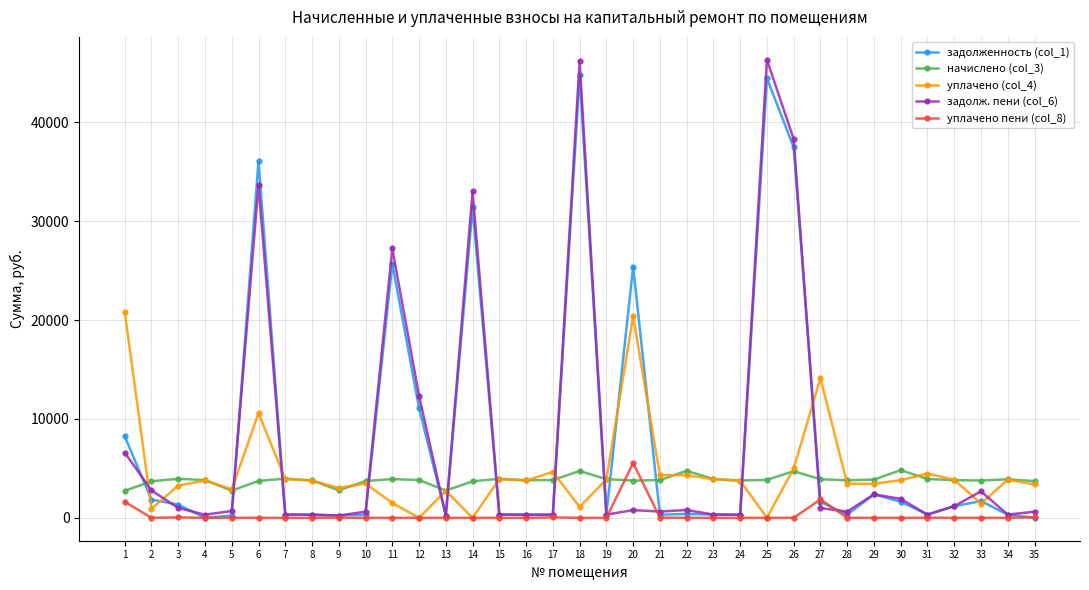

True or false: уплачено (col_4) has more than 0 points higher than both neighbors.

True